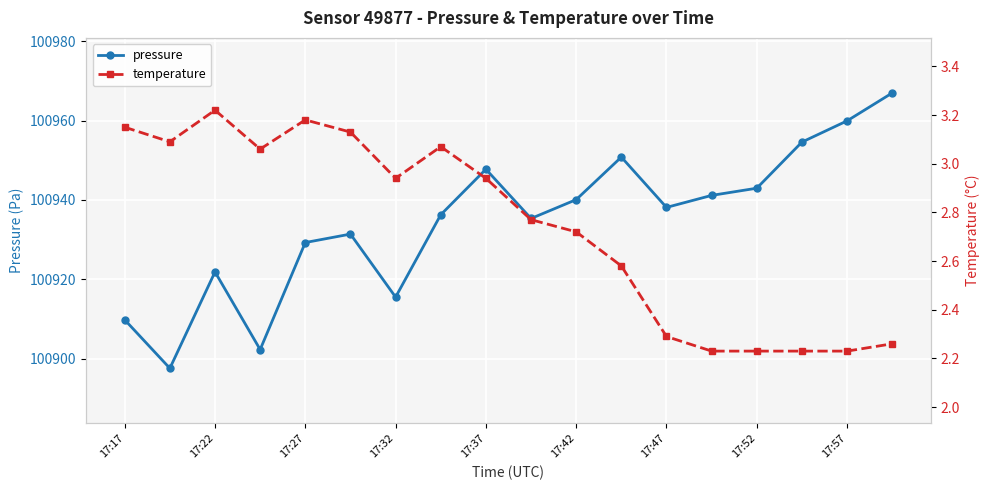

Rank the series by their maximum value, from lowest to highest.

temperature, pressure